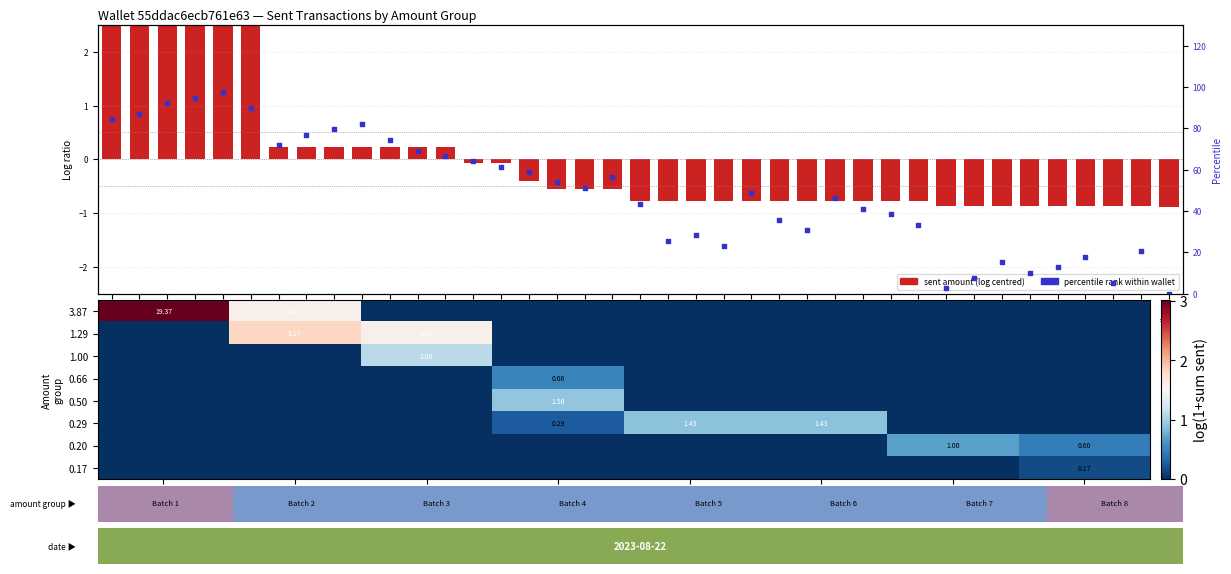

How many negative values are there?

26